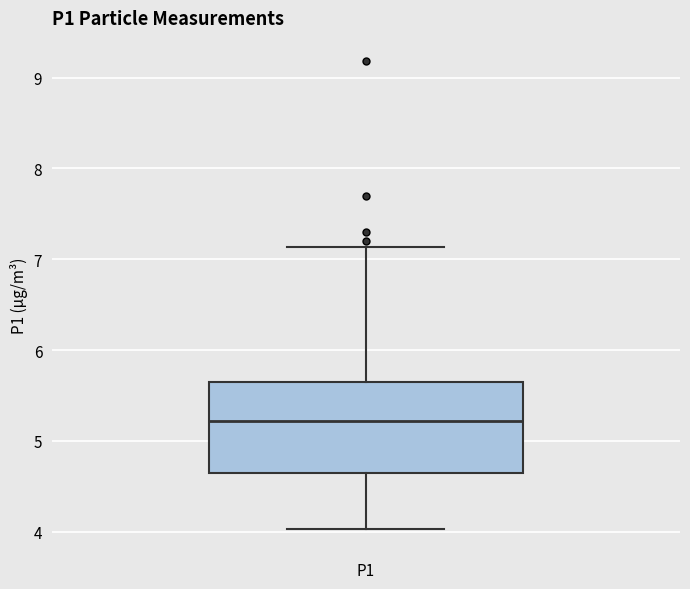

Transcribe this box plot: give where the median line is, the range the box spans, and where the two whiskers end, as read against the y-axis. The values are not printed on the chart, so give them approximately, as read against the axis.

median 5.2, box 4.6 to 5.6, whiskers 4.0 to 7.1